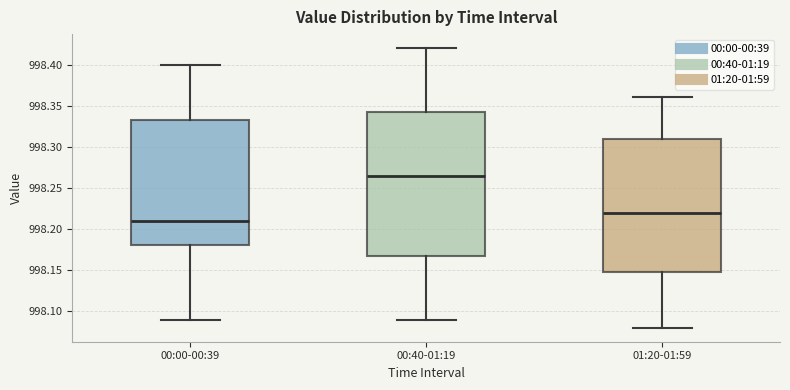

Which box's median line is the highest?

00:40-01:19